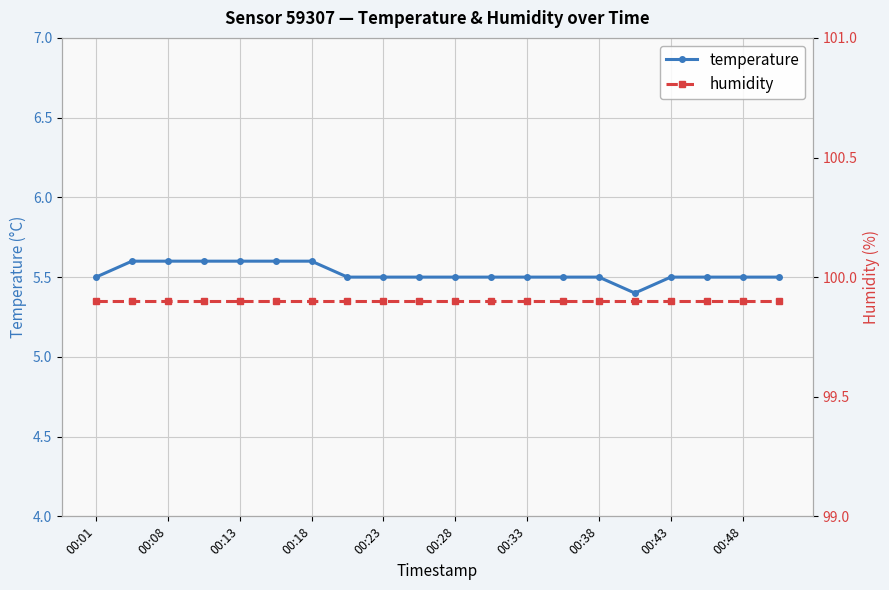

What is the greatest value displayed?

99.9